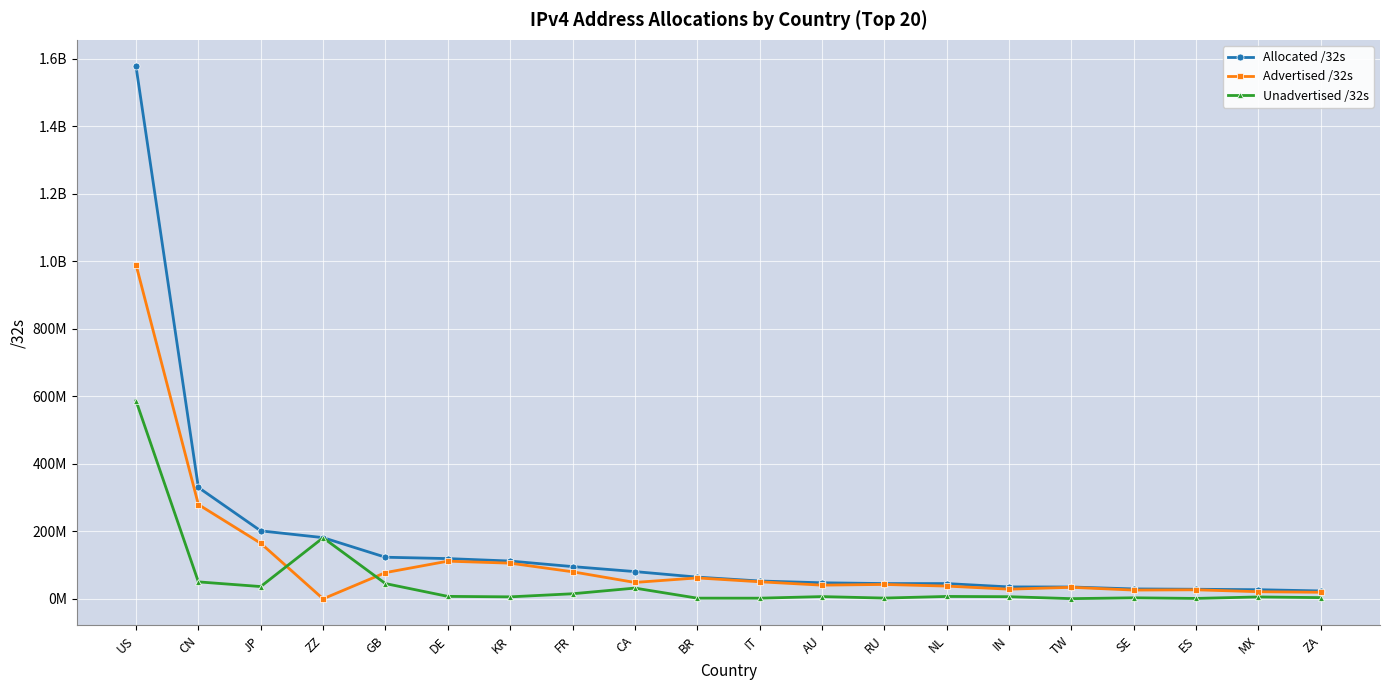

What is the difference between the highest and lowest values at TW?

34475264